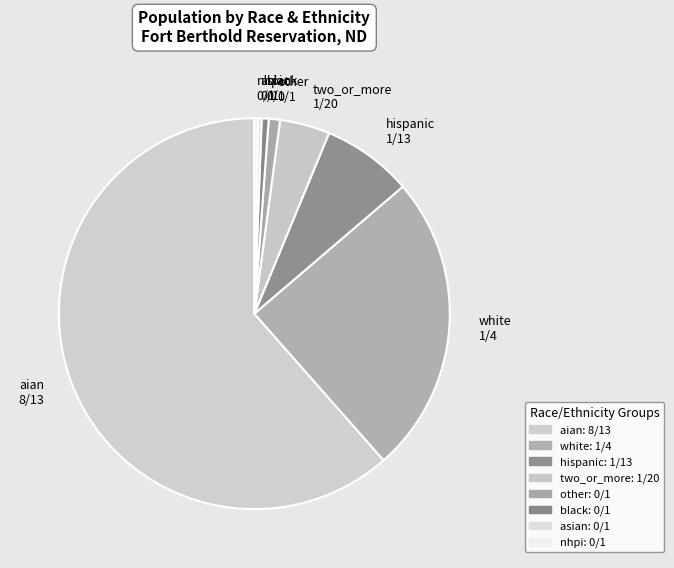

Does aian represent more than half of the total?

Yes